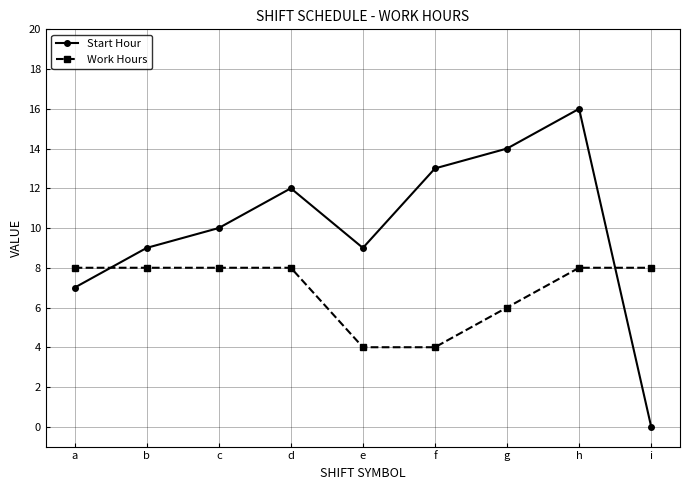

Rank the series by their average value, from lowest to highest.

Work Hours, Start Hour